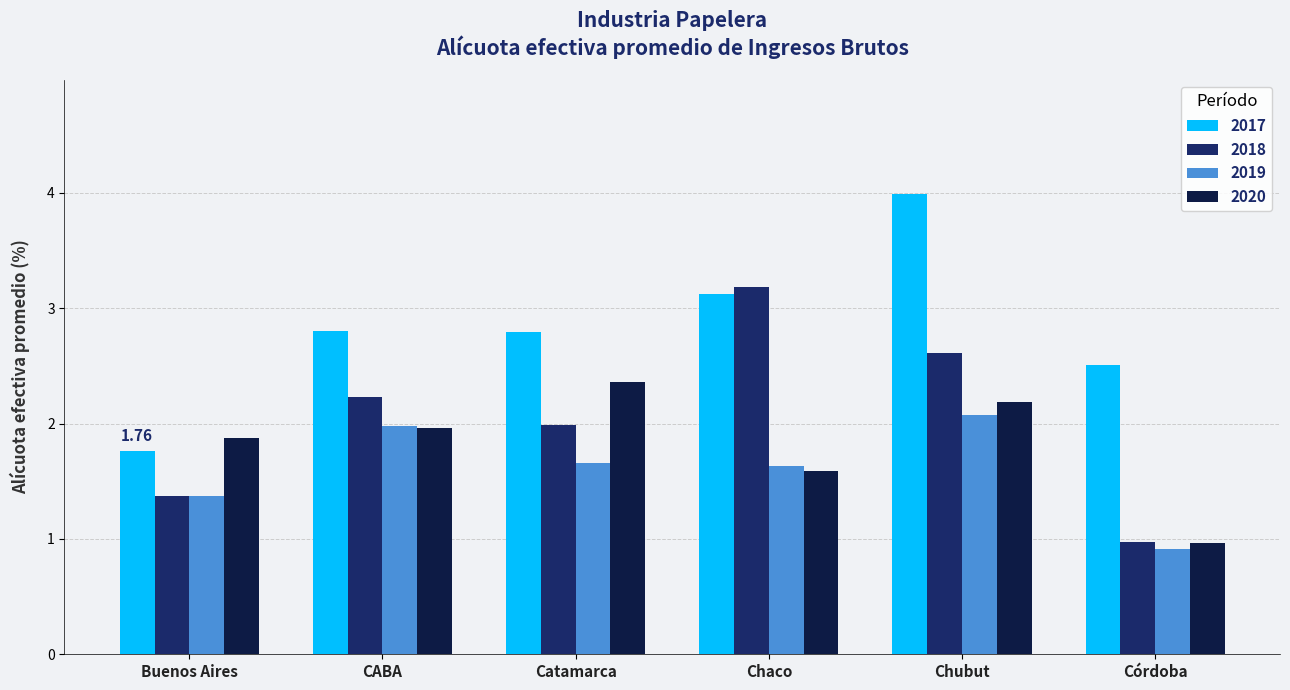

What is the sum of all 2017 values?

17.0